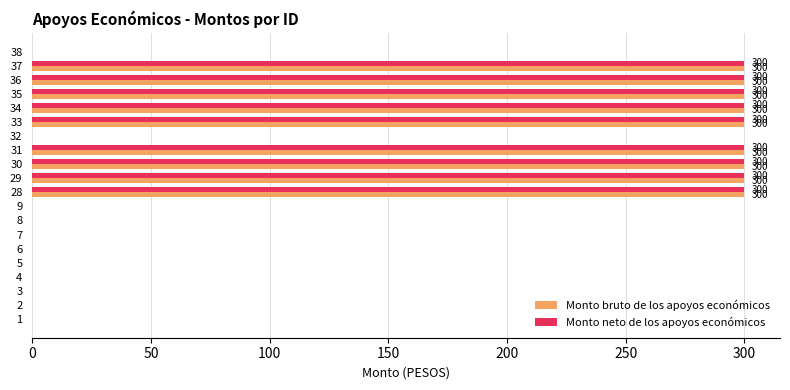

The value of Monto bruto de los apoyos económicos at 35 is 300. True or false?

True